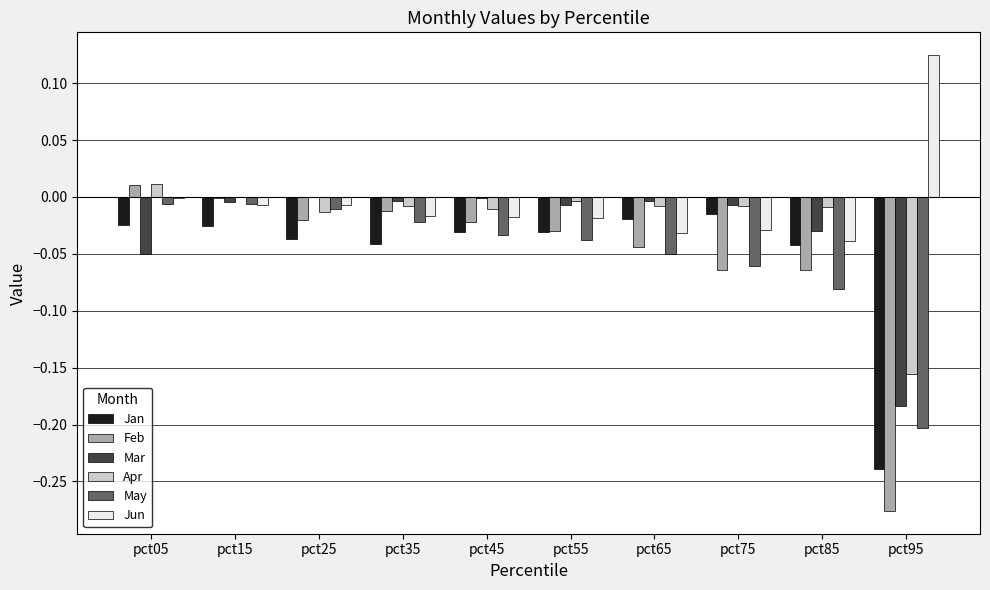

Is the value of Mar at pct25 greater than the value of Jun at pct55?

Yes